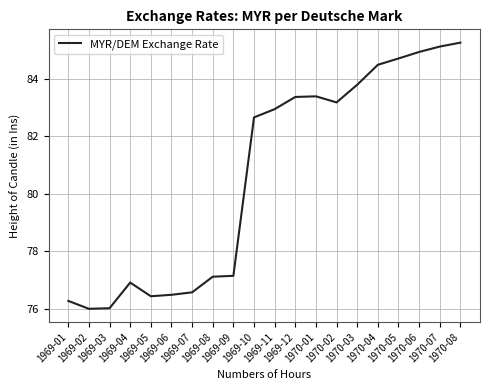

Reading right to left, extract all data points from this chart.

85.3	85.1	84.9	84.7	84.5	83.8	83.2	83.4	83.4	82.9	82.7	77.1	77.1	76.6	76.5	76.4	76.9	76.0	76.0	76.3